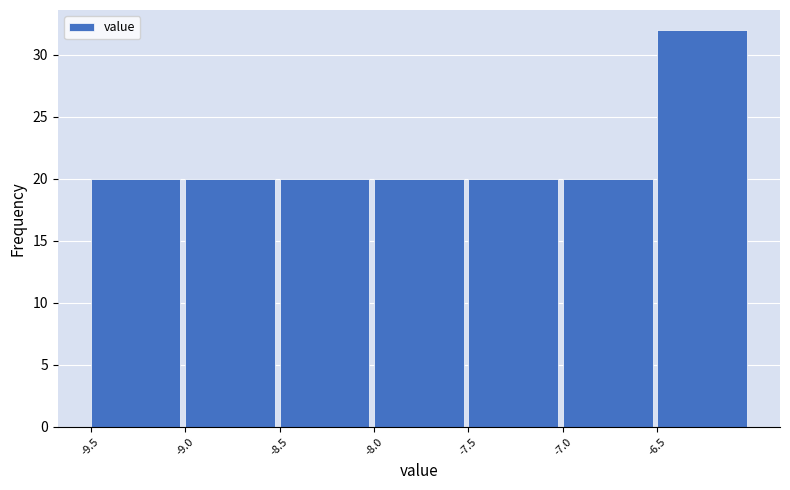

What is the height of the bar covering -8.5 to -8.0 on the x-axis? The values are not printed on the chart, so give them approximately, as read against the axis.

20